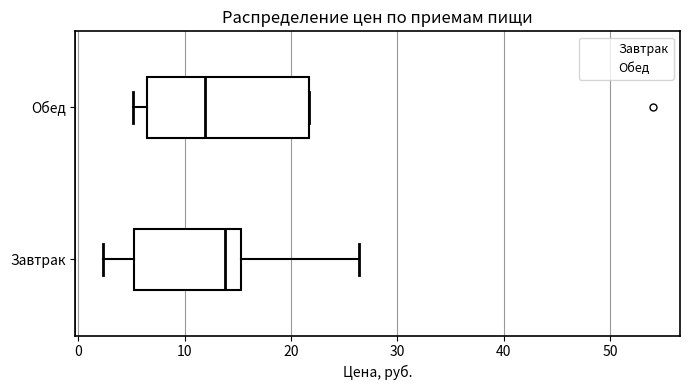

Which box has the furthest to the left median line?

Обед